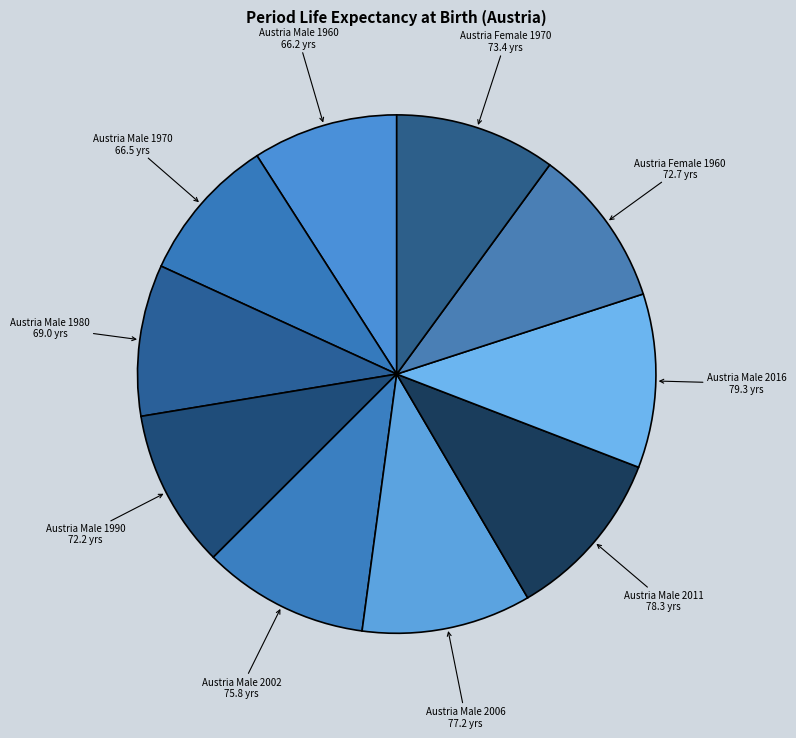

True or false: Austria Male 2016 accounts for 25% of the total.

False